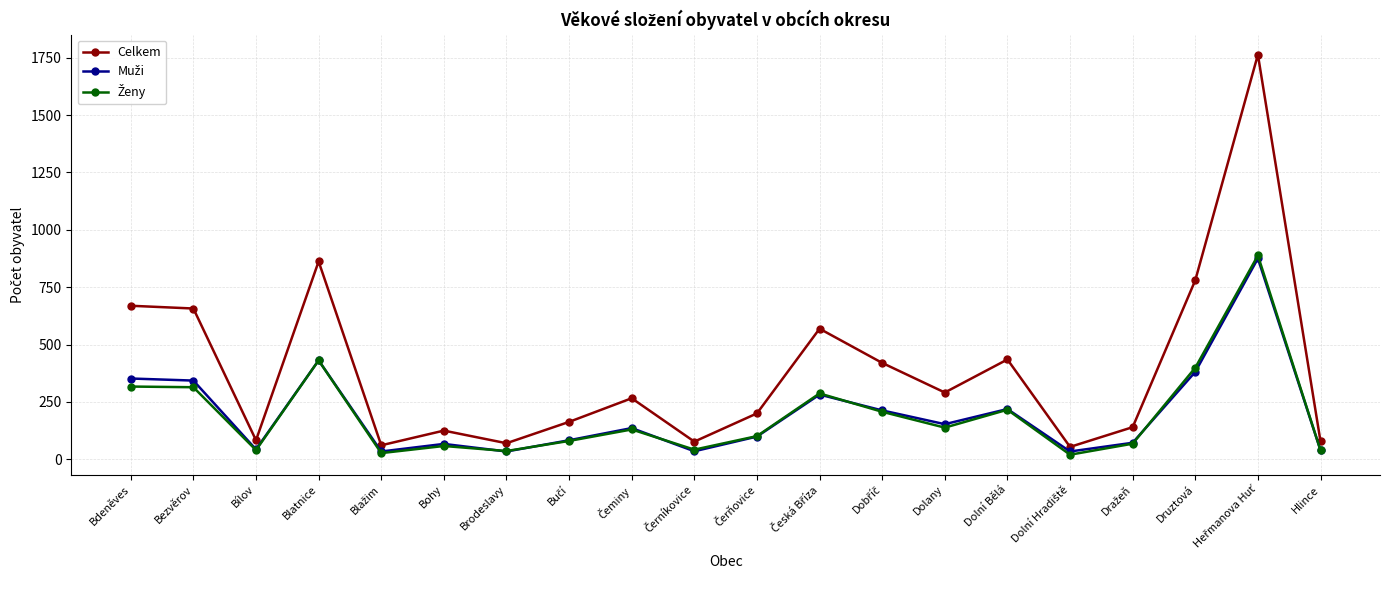

Which series has the widest spread of values?

Celkem